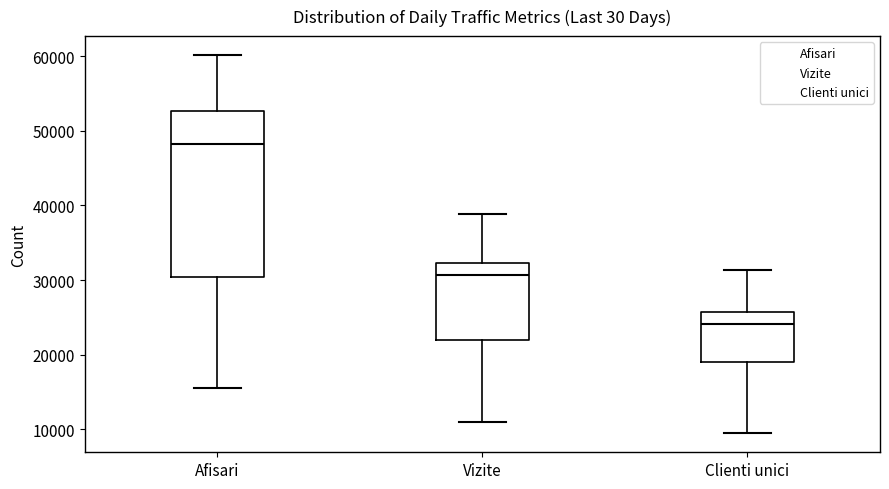

Where is the upper edge of the box for Vizite on the y-axis? The values are not printed on the chart, so give them approximately, as read against the axis.

32000